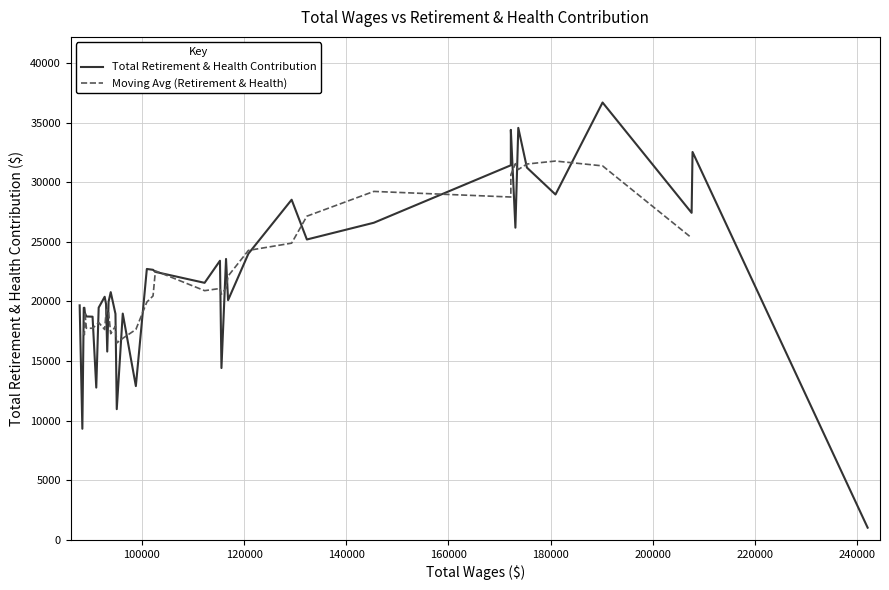

Where is the data nearest to the value 18854?

94824